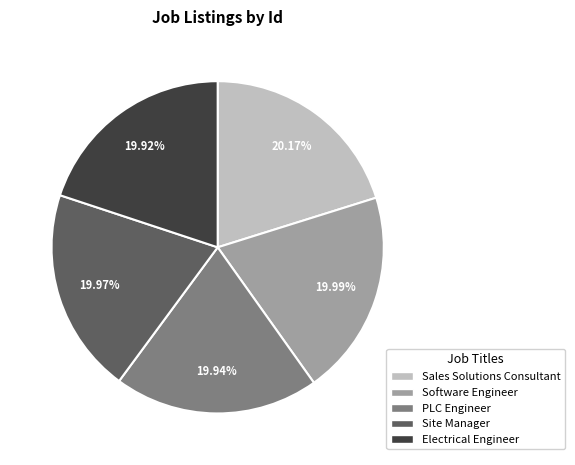

To the nearest percent, what portion does Sales Solutions Consultant represent?

20%